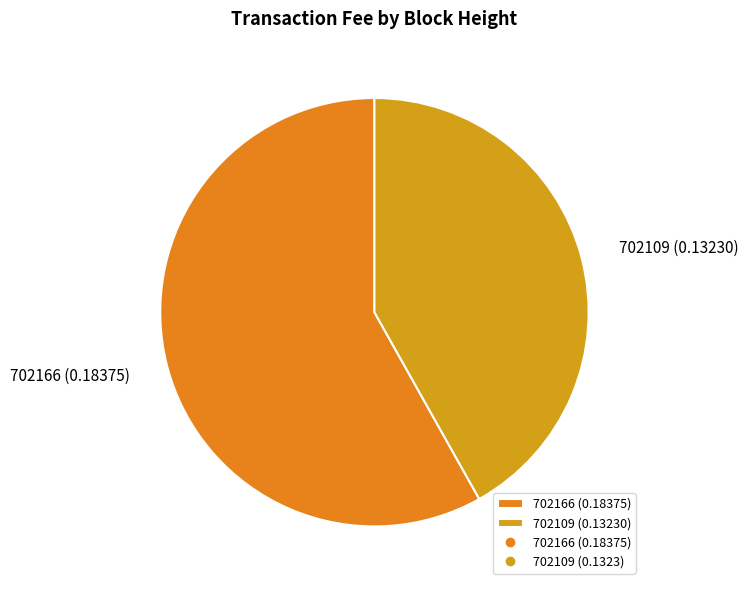

What is the largest slice in the pie chart?

702166